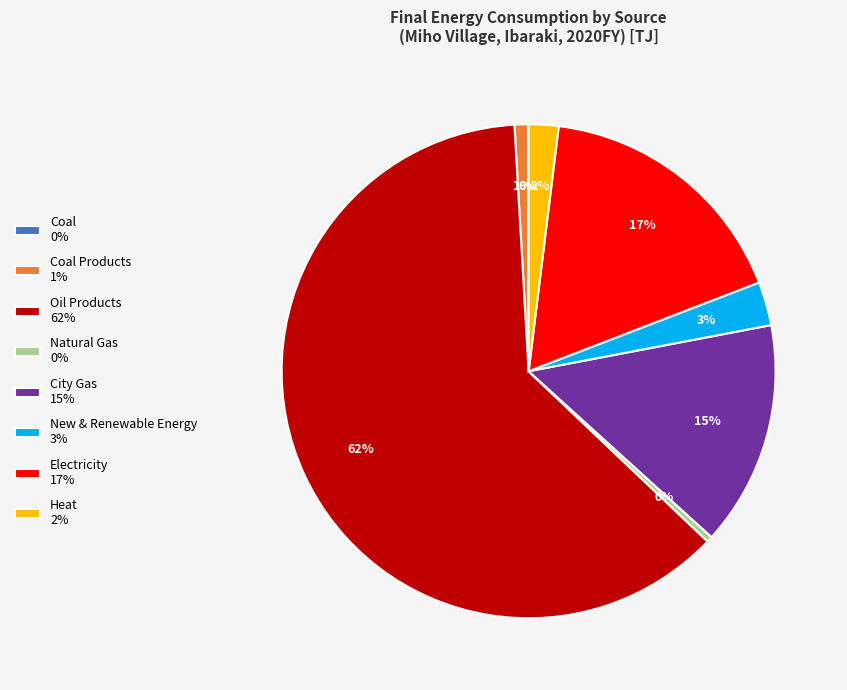

Which slice is the largest?

Oil Products 62%